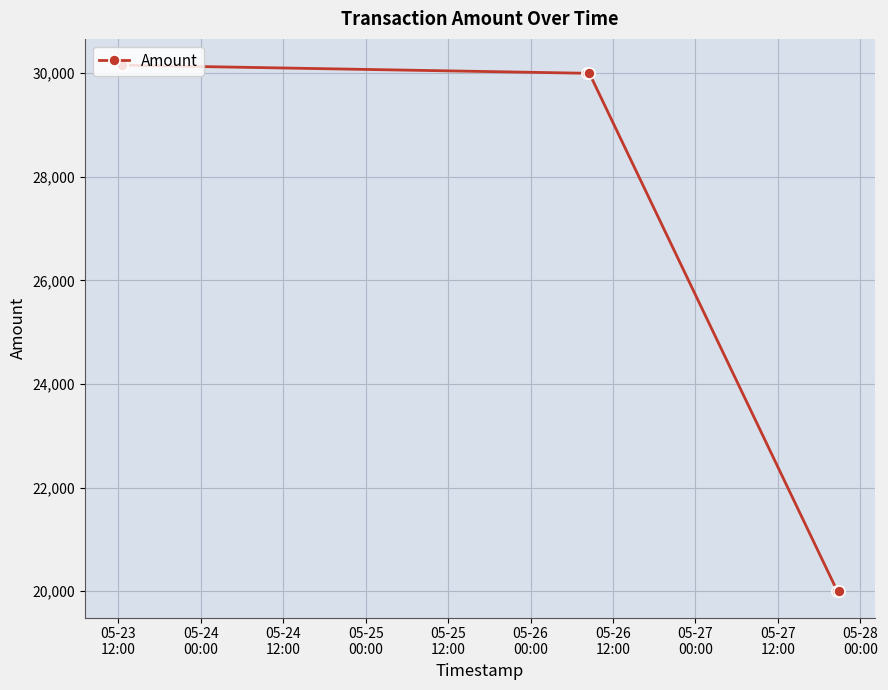

What is the value of the 5th point from the left?

19999.0